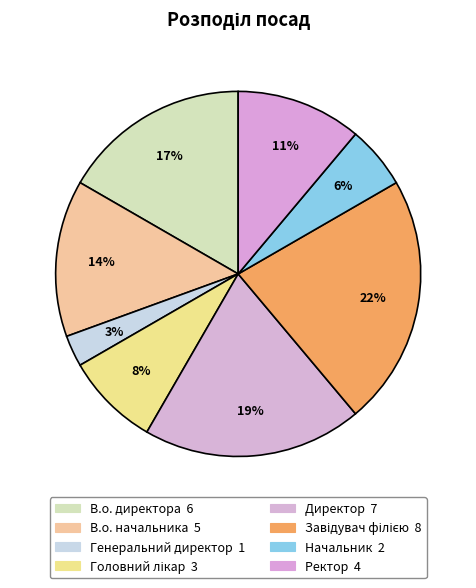

Combined, do В.о. директора and Головний лікар account for over 50%?

No